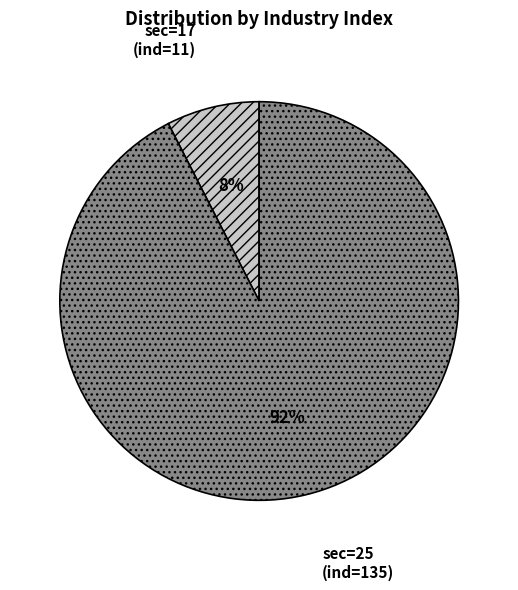

Do sec=25 (ind=135) and sec=17 (ind=11) together represent more than half of the pie?

Yes